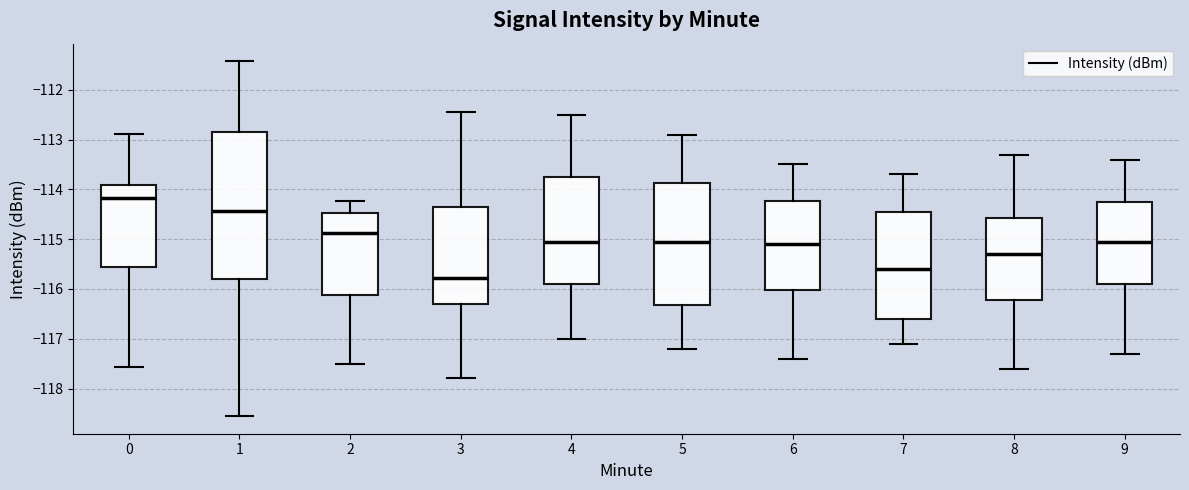

Which box's median line is the lowest?

3